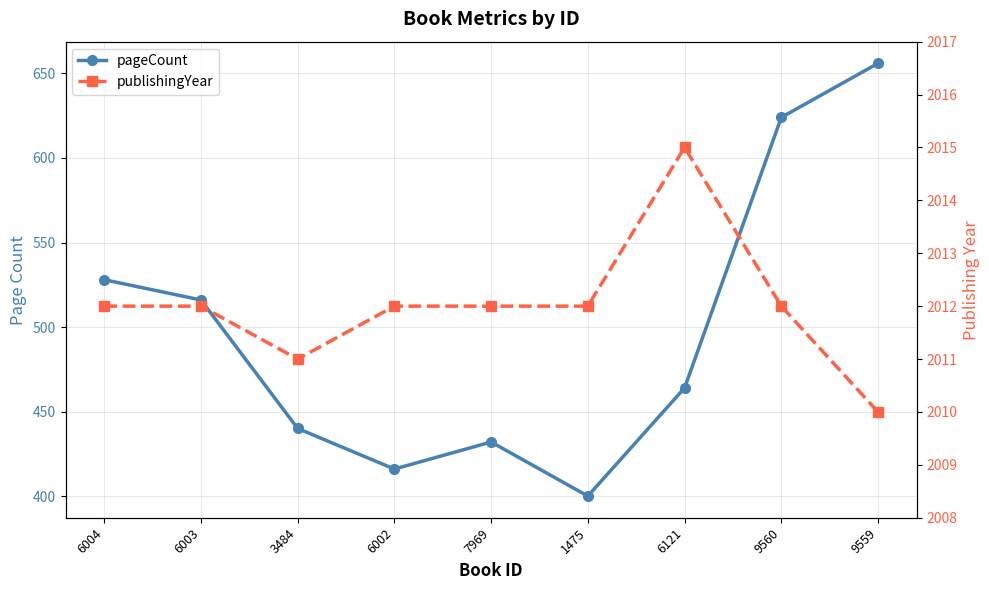

Rank the series by their maximum value, from highest to lowest.

publishingYear, pageCount